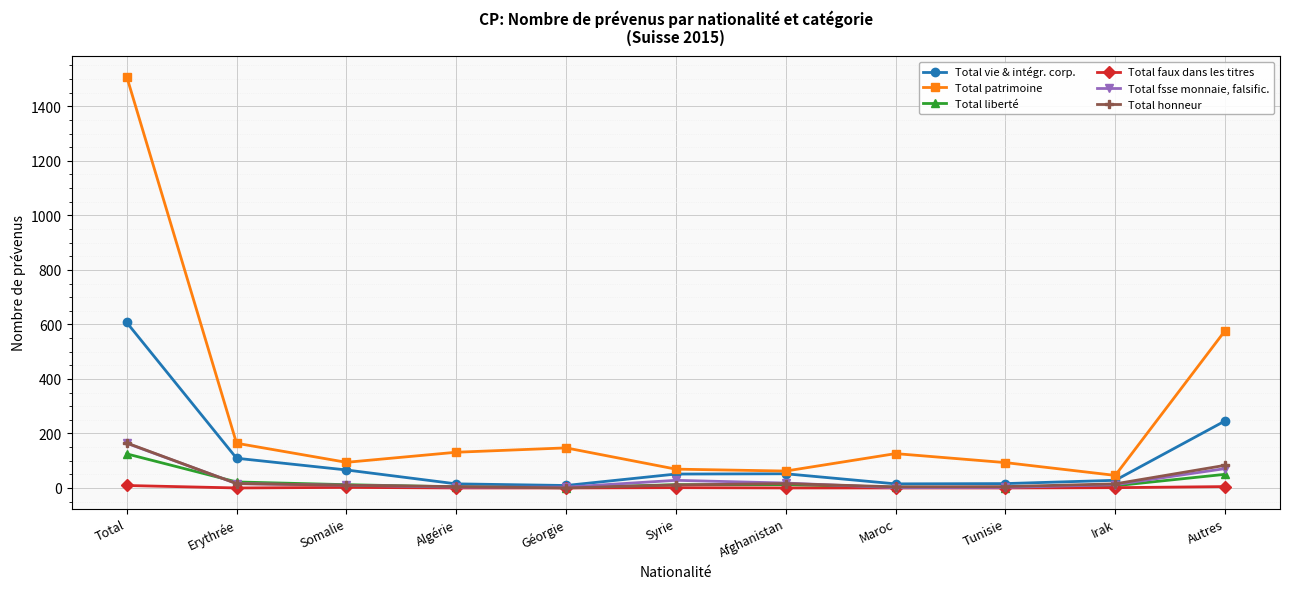

What is the approximate value of Total vie & intégr. corp. at Maroc, to the nearest 10?

20